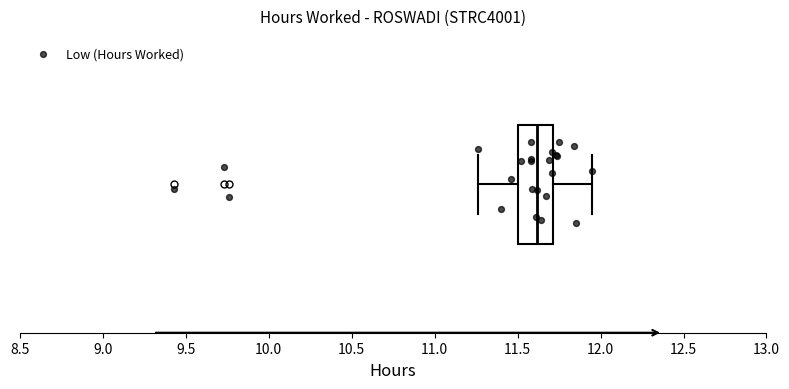

Transcribe this box plot: give where the median line is, the range the box spans, and where the two whiskers end, as read against the x-axis. The values are not printed on the chart, so give them approximately, as read against the axis.

median 11.60, box 11.50 to 11.70, whiskers 11.25 to 11.95